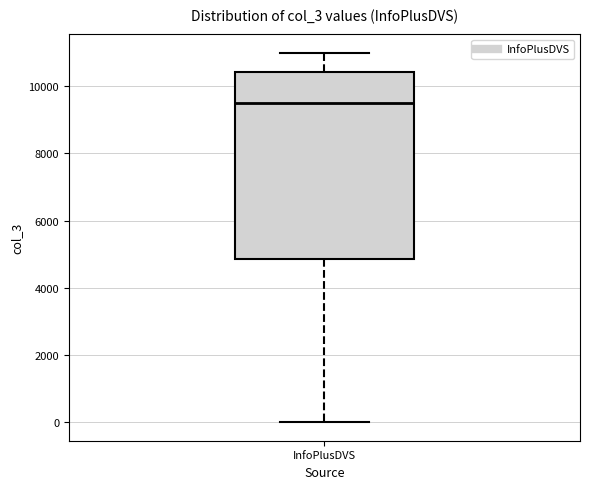

Where is the lower edge of the box for InfoPlusDVS on the y-axis? The values are not printed on the chart, so give them approximately, as read against the axis.

4800